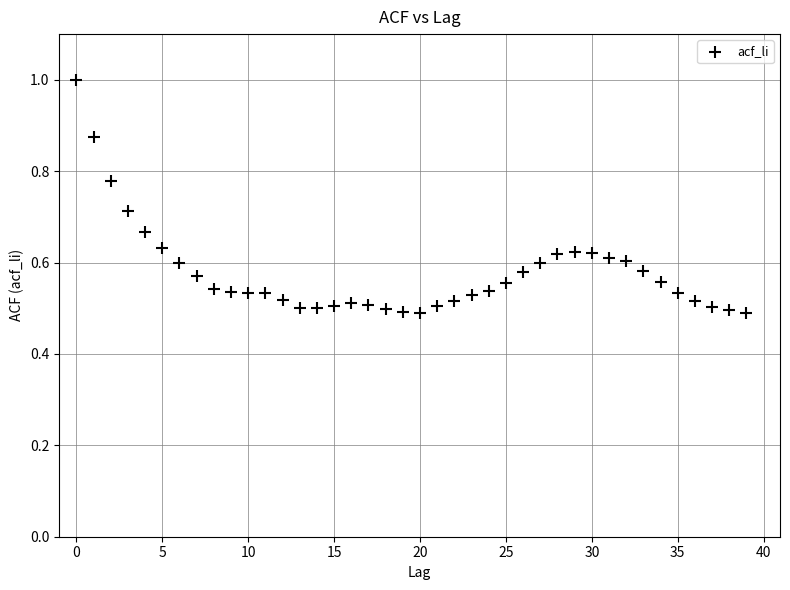

How many points are shown in the scatter plot?

40